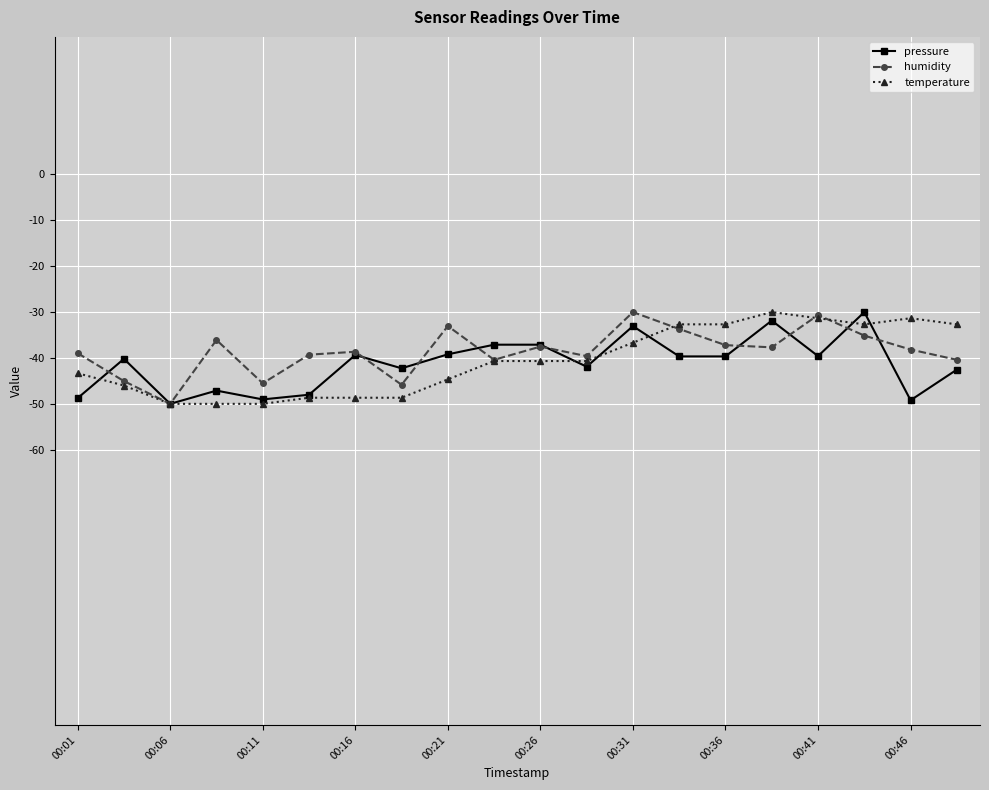

Is this an area chart (filled region under the line)?

No